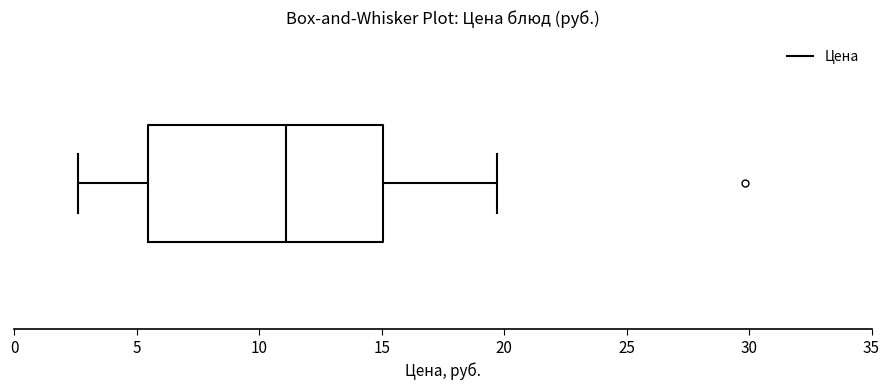

Transcribe this box plot: give where the median line is, the range the box spans, and where the two whiskers end, as read against the x-axis. The values are not printed on the chart, so give them approximately, as read against the axis.

median 11.0, box 5.5 to 15.0, whiskers 2.5 to 19.5